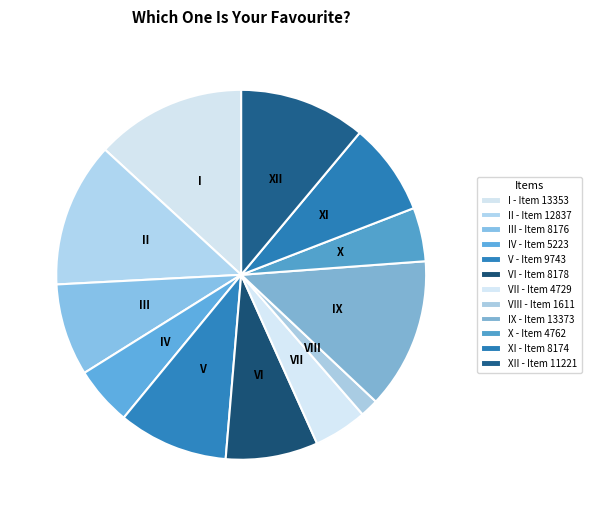

Count the number of slices in the pie.

12